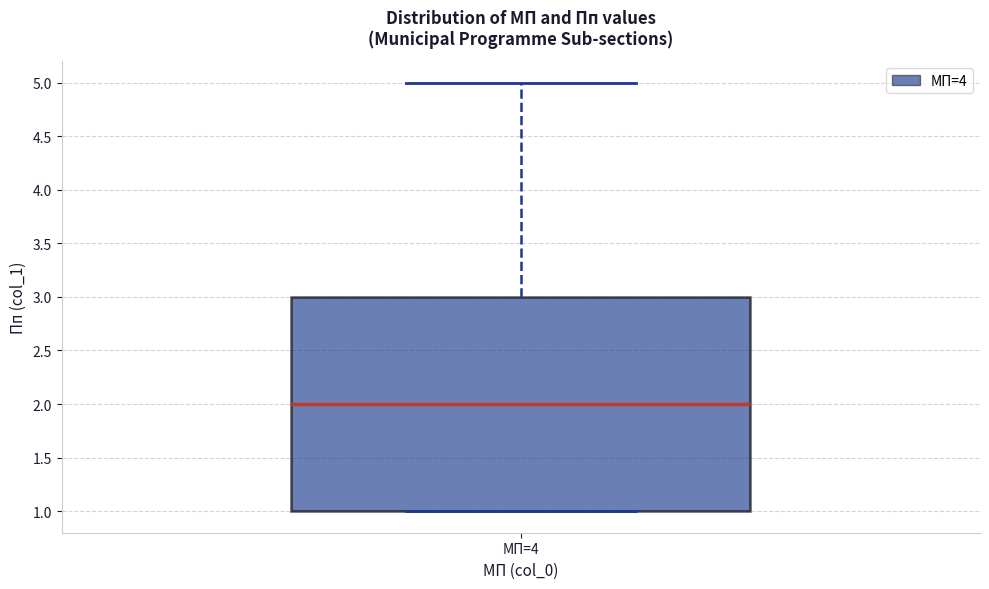

Where does the upper whisker of the box for МП=4 end on the y-axis? The values are not printed on the chart, so give them approximately, as read against the axis.

5